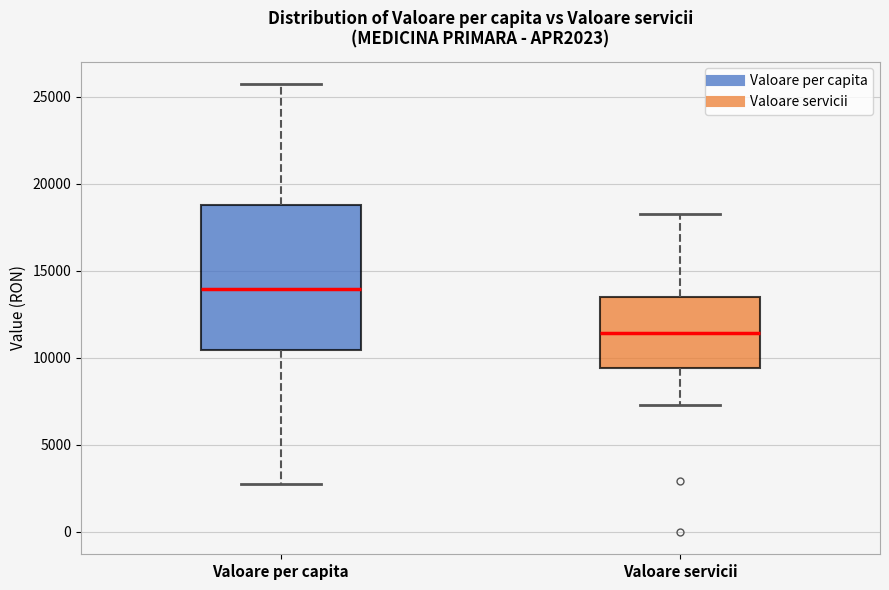

Reading left to right, read every box against the y-axis: the position of its median line, the range the box covers, and the ends of its whiskers. The values are not printed on the chart, so give them approximately, as read against the axis.

Valoare per capita: median 14000, box 10500 to 19000, whiskers 3000 to 25500
Valoare servicii: median 11500, box 9500 to 13500, whiskers 7500 to 18000